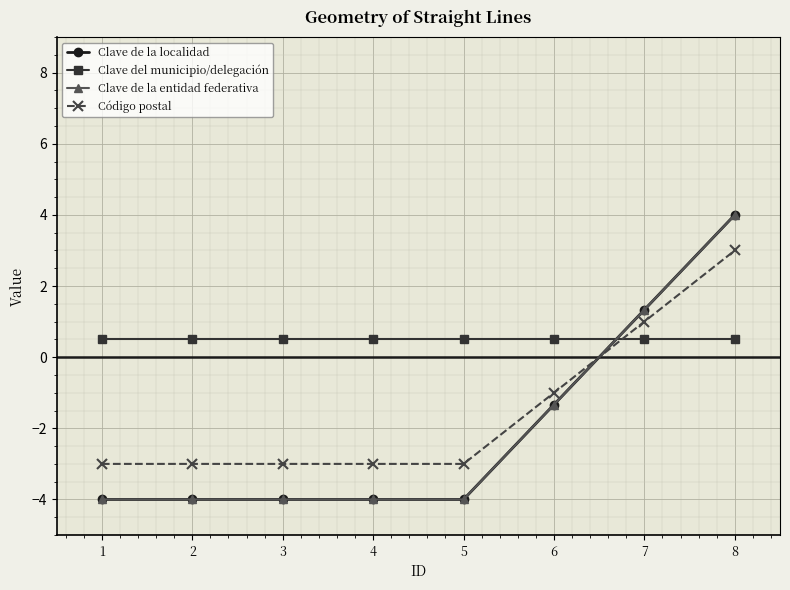

Is this an area chart (filled region under the line)?

No